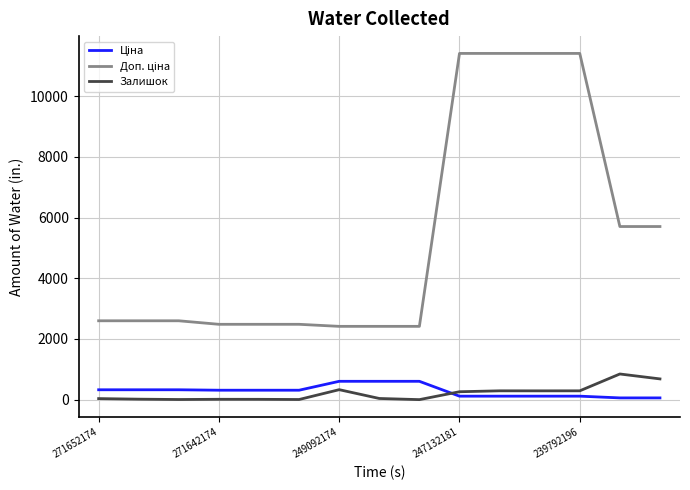

What is the maximum value shown in the chart?

11410.0